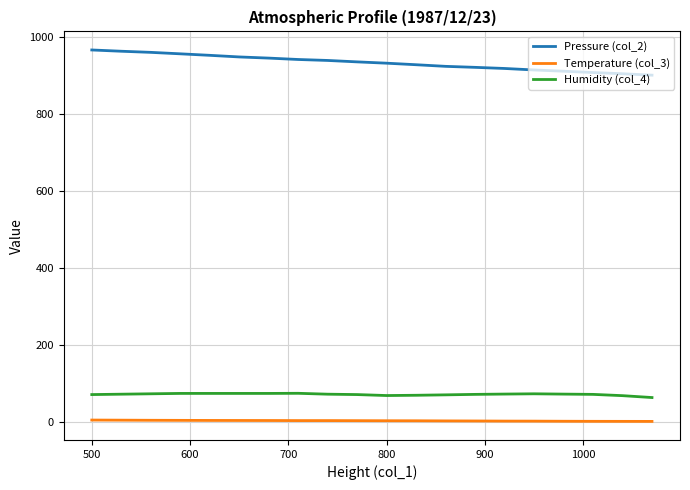

True or false: Temperature (col_3) and Humidity (col_4) cross at least once.

False